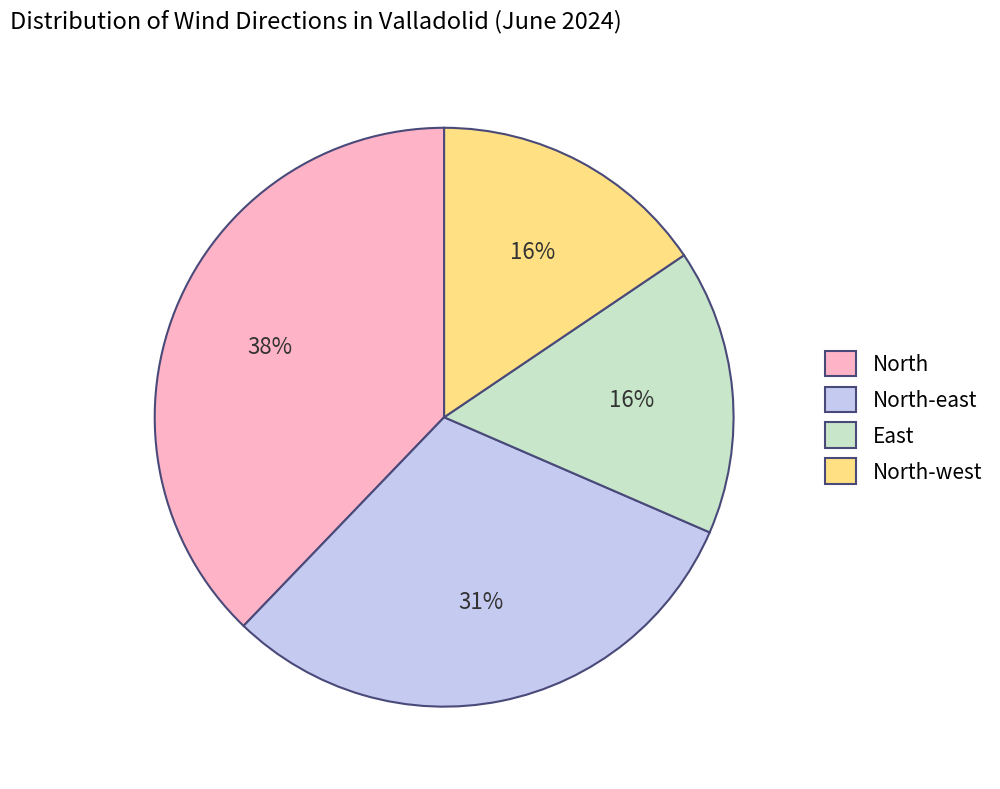

Is there a majority slice in this chart?

No